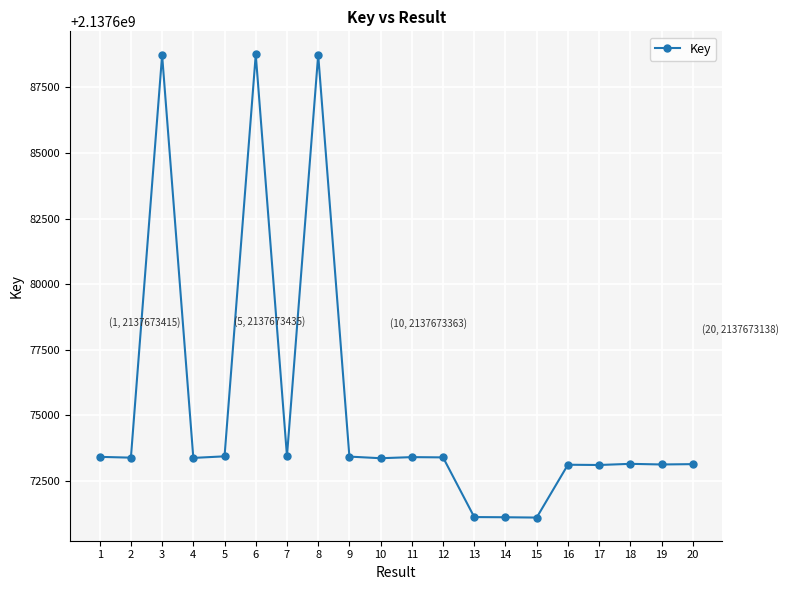

What is the sum of the values at 4 and 12?

4275346770